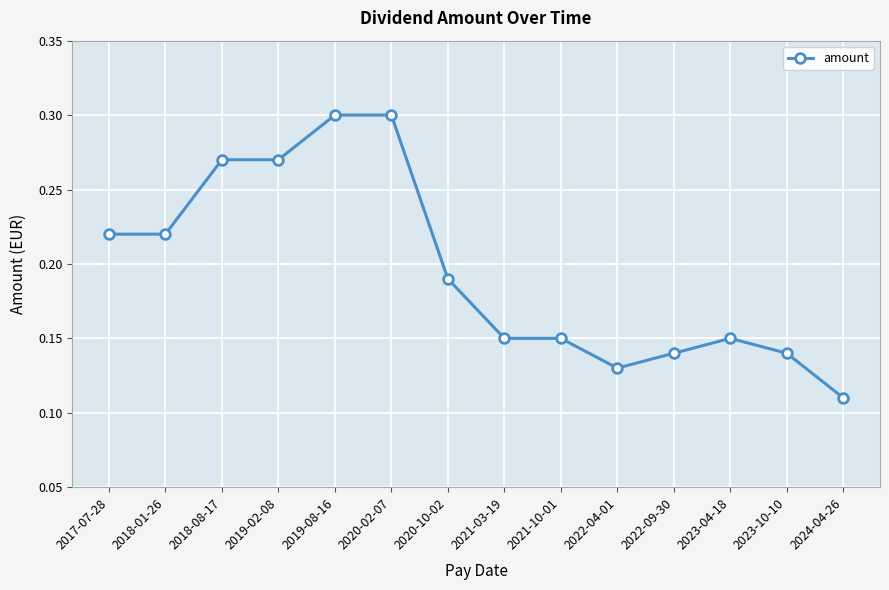

Count the number of categories in the chart.

14